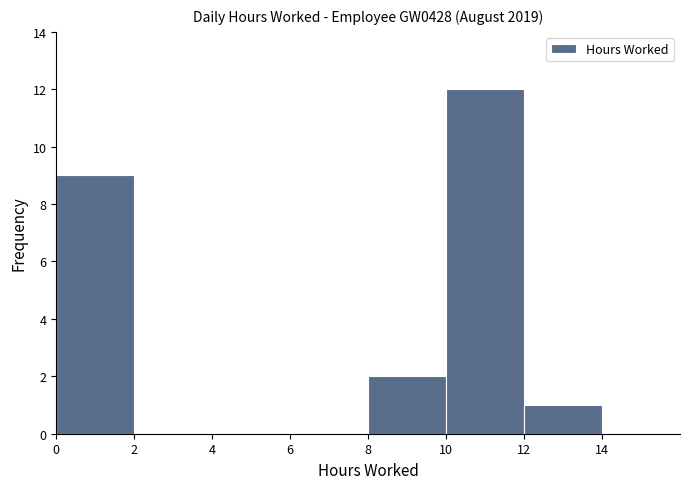

Reading left to right, transcribe this chart: for each bar, give the range it covers on the x-axis and its height. The values are not printed on the chart, so give them approximately, as read against the axis.

0 to 2: 9
2 to 4: 0
4 to 6: 0
6 to 8: 0
8 to 10: 2
10 to 12: 12
12 to 14: 1